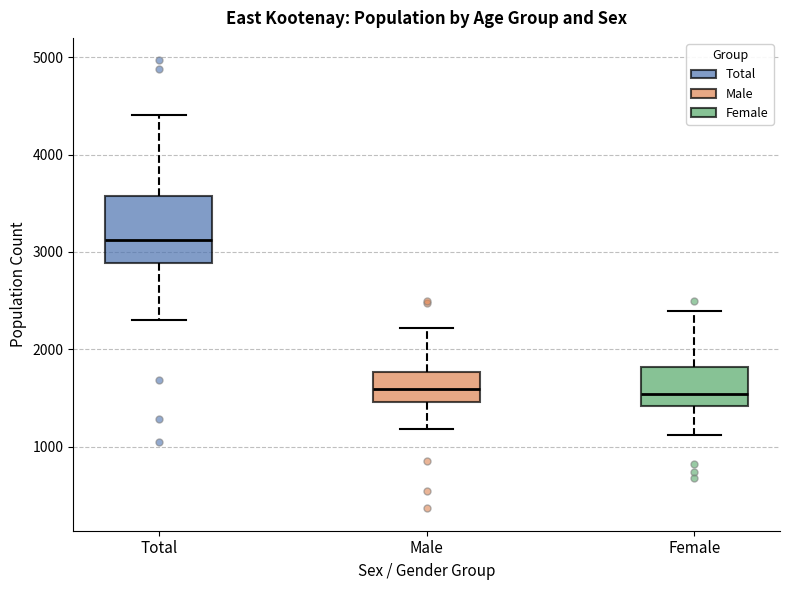

Comparing the boxes themselves (not the whiskers), which one is the tallest?

Total